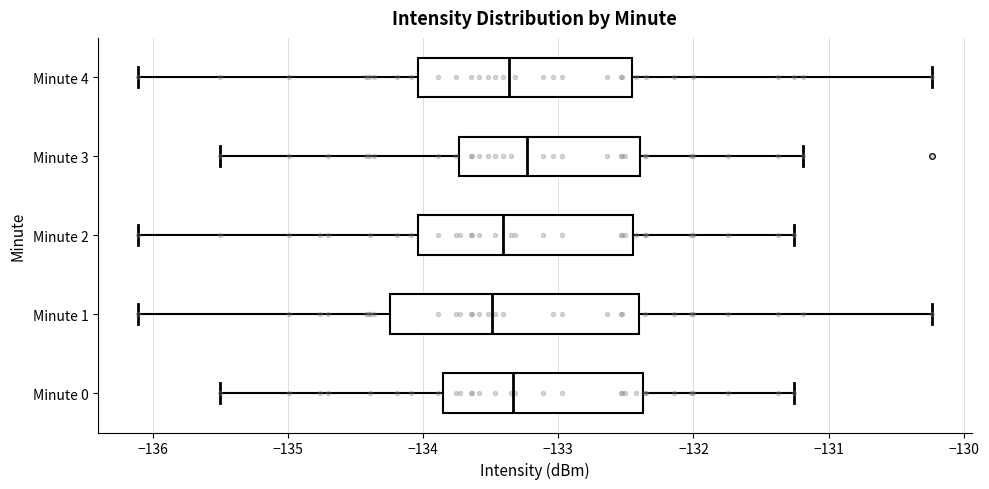

Which box's median line is the furthest to the right?

Minute 3